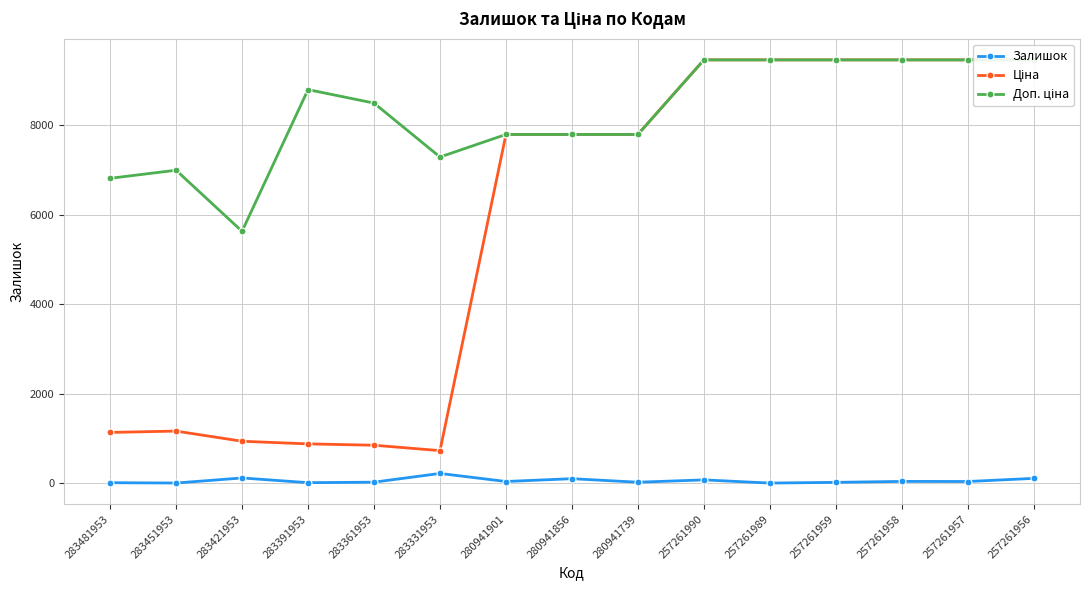

True or false: Ціна has more than 2 interior local peaks.

False